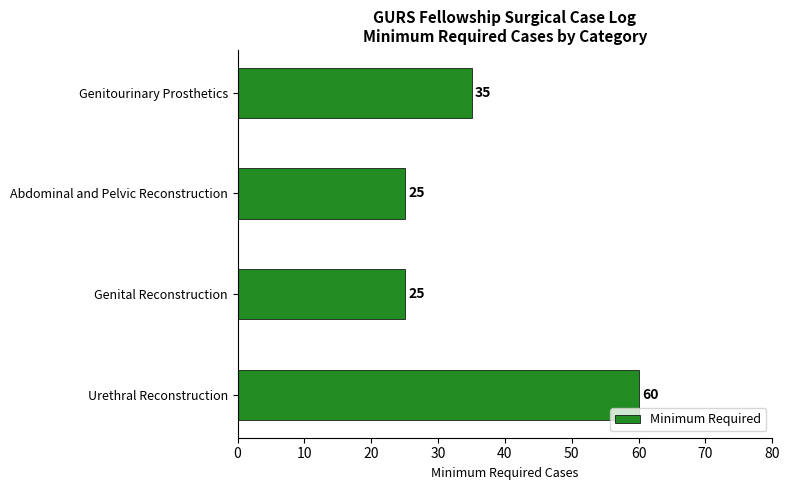

Reading top to bottom, what are all the values shown in this chart?

Genitourinary Prosthetics=35	Abdominal and Pelvic Reconstruction=25	Genital Reconstruction=25	Urethral Reconstruction=60